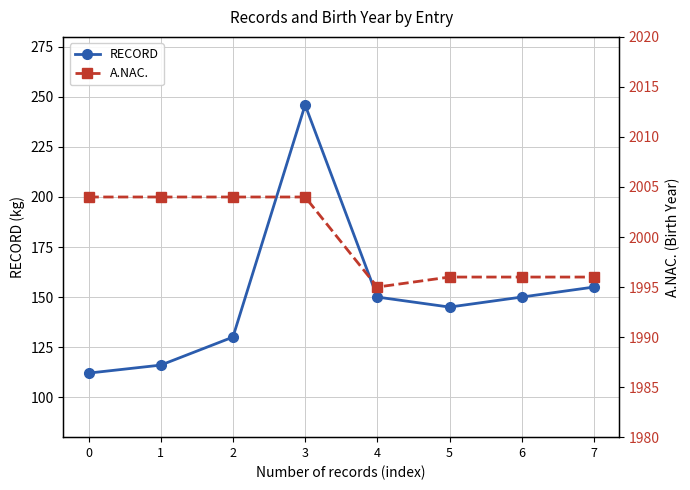

How many lines are shown in the chart?

2